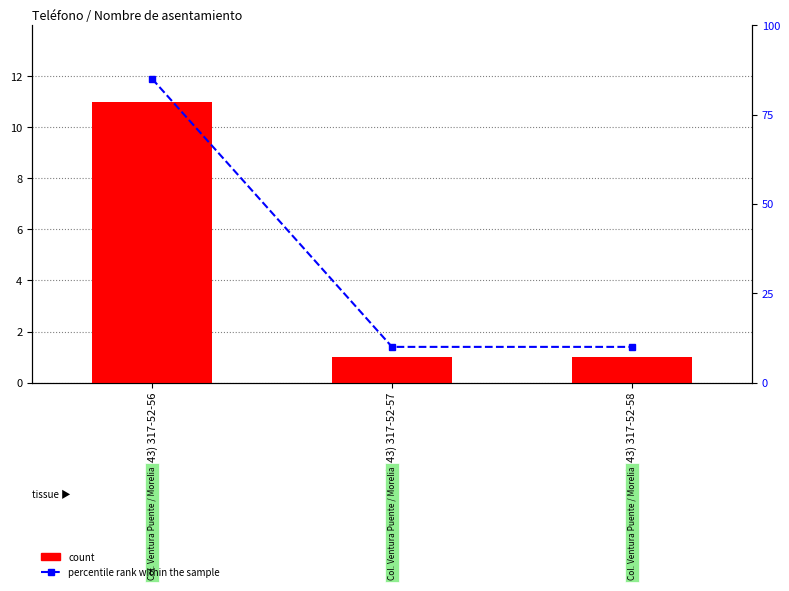

Reading right to left, extract all data points from this chart.

count: 1	1	11
percentile rank within the sample: 10	10	85